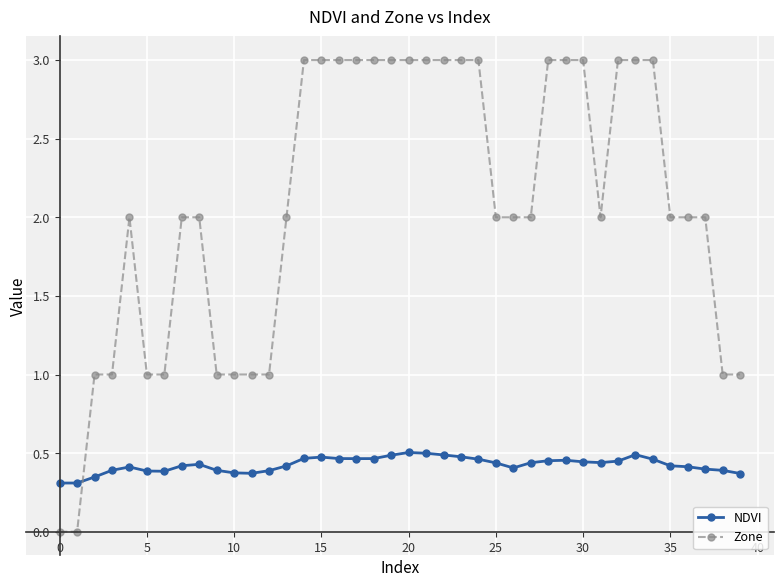

Which series has the largest total across all categories?

Zone